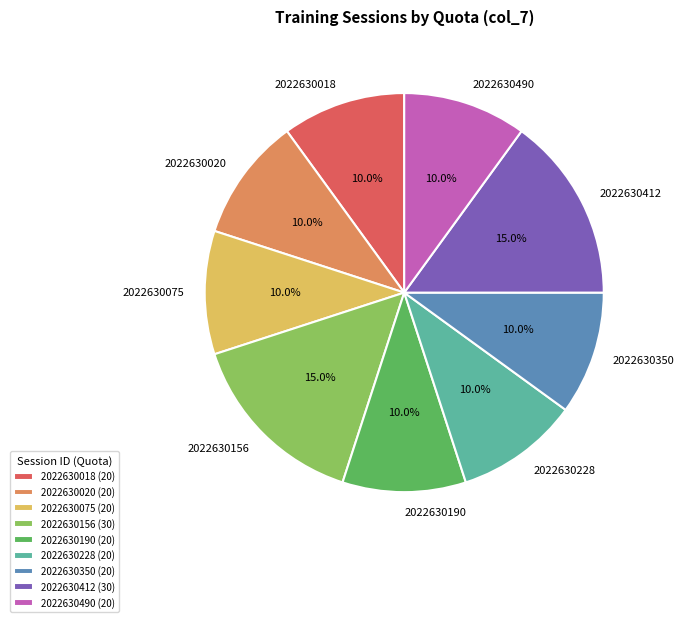

Is 2022630018 the majority of the pie?

No